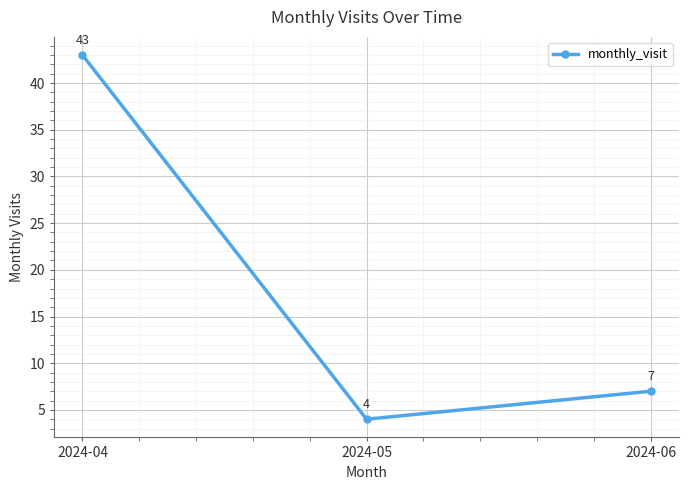

Rank the categories by value from highest to lowest.

2024-04, 2024-06, 2024-05